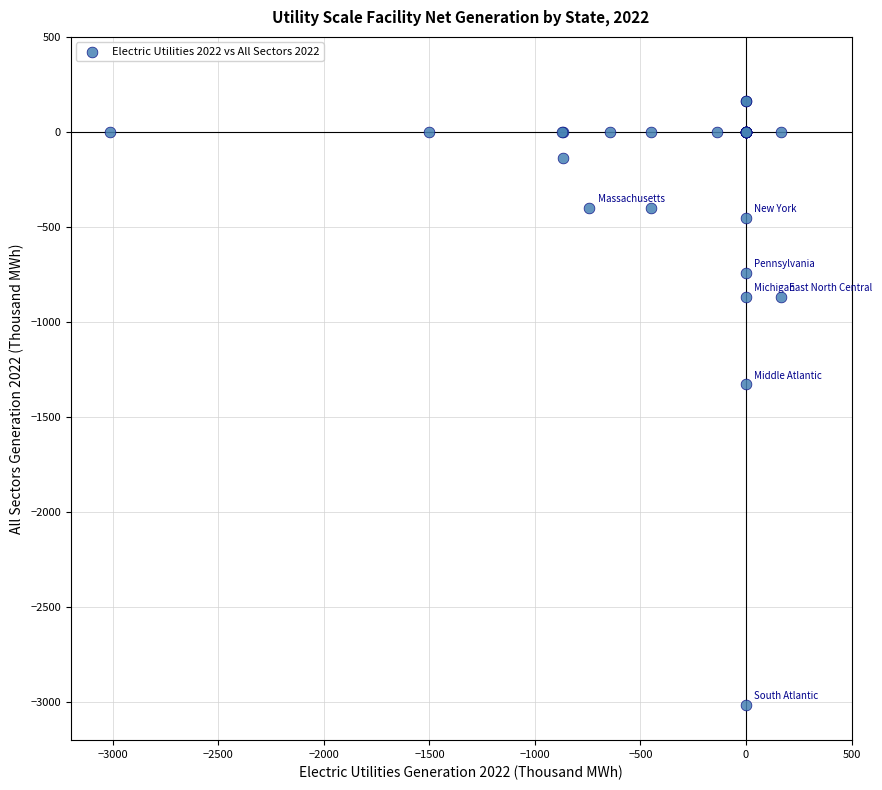

What Y value in the scatter plot is closest to -1425?

-1328